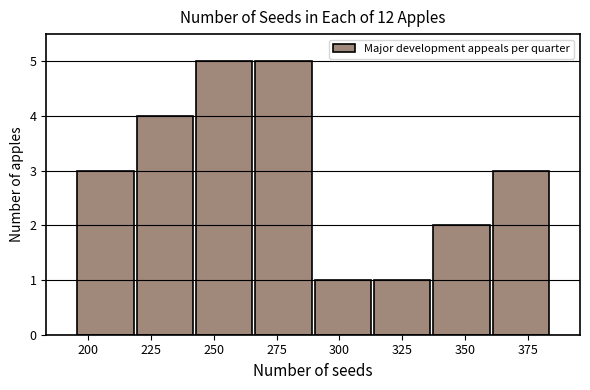

What is the height of the bar covering 265 to 290 on the x-axis? Neither the bar edges nor the heights are printed on the chart, so give them approximately, as read against the axes.

5